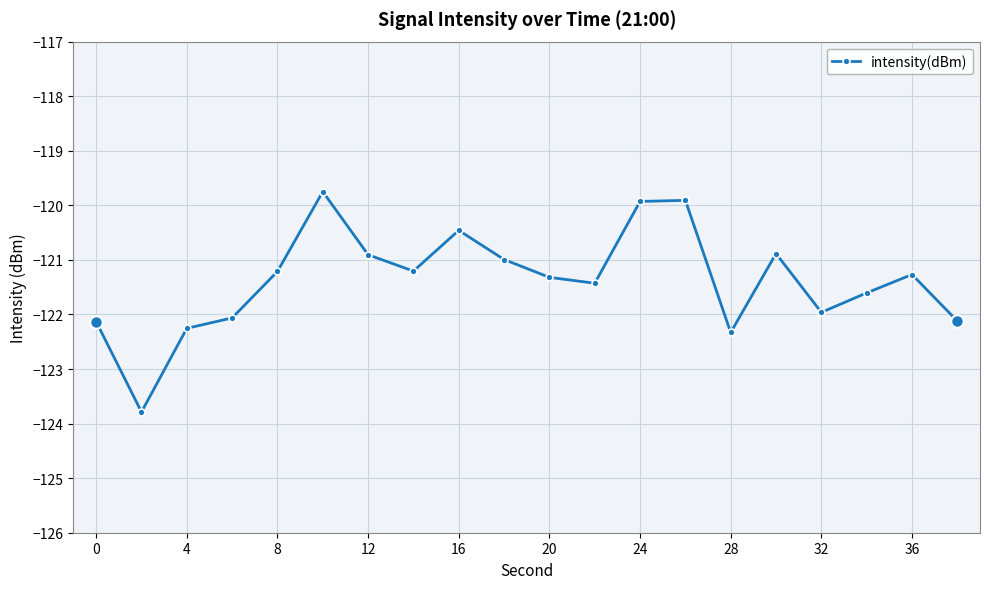

What is the minimum value shown in the chart?

-123.8